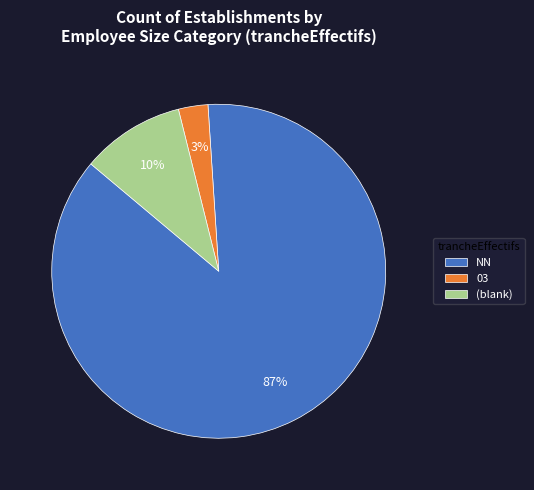

To the nearest percent, what is the difference between the (blank) and NN slice percentages?

77%